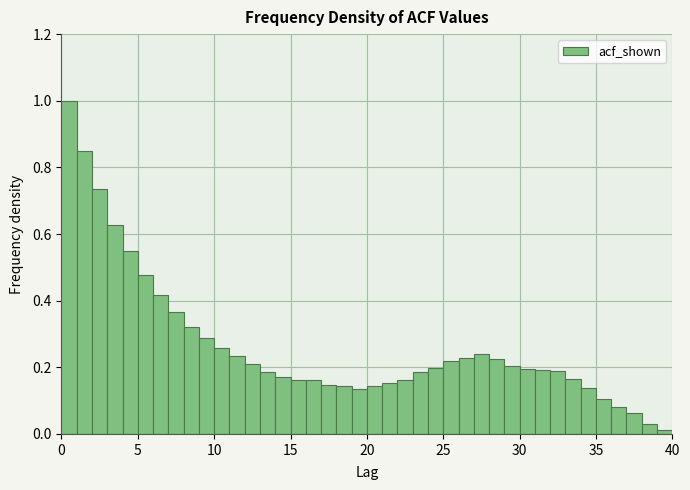

Read against the x-axis, roughly where is the centre of the tallest bar?

0.5